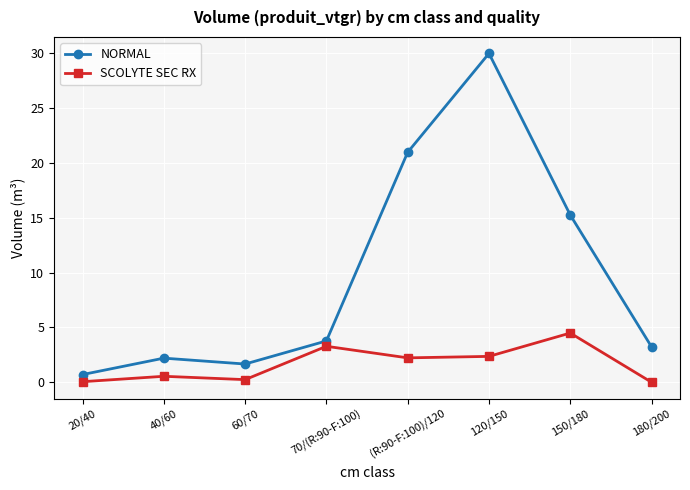

What is the spread (max minus min) of values at 20/40?

0.7